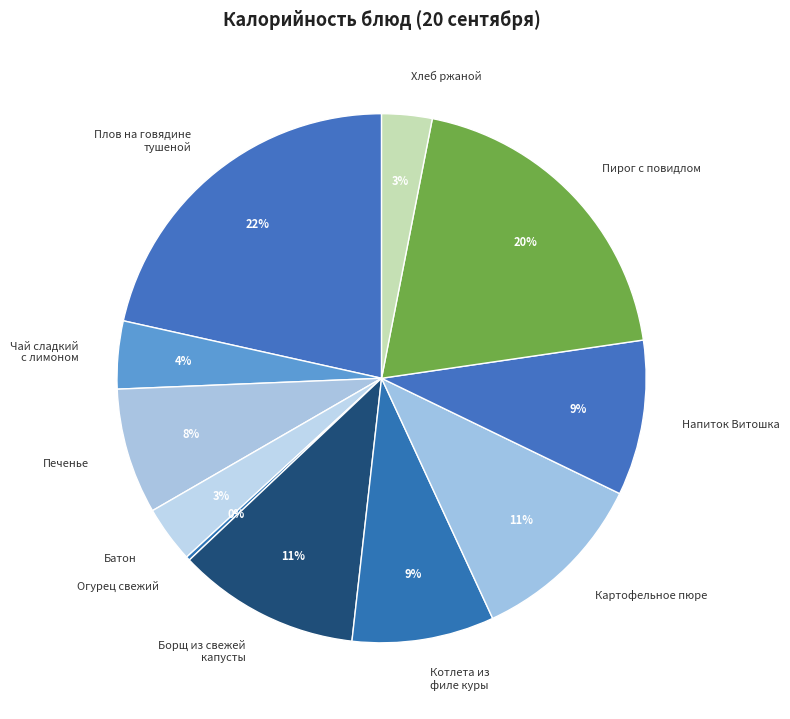

To the nearest percent, what percentage of the pie is Хлеб ржаной?

3%